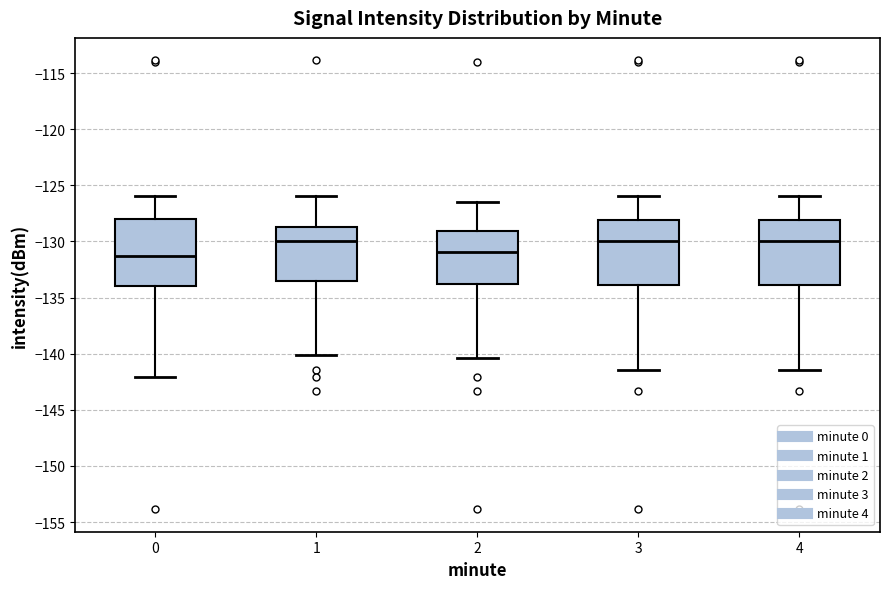

Where does the median line of the box at x = 4 sit on the y-axis? The values are not printed on the chart, so give them approximately, as read against the axis.

-130.0